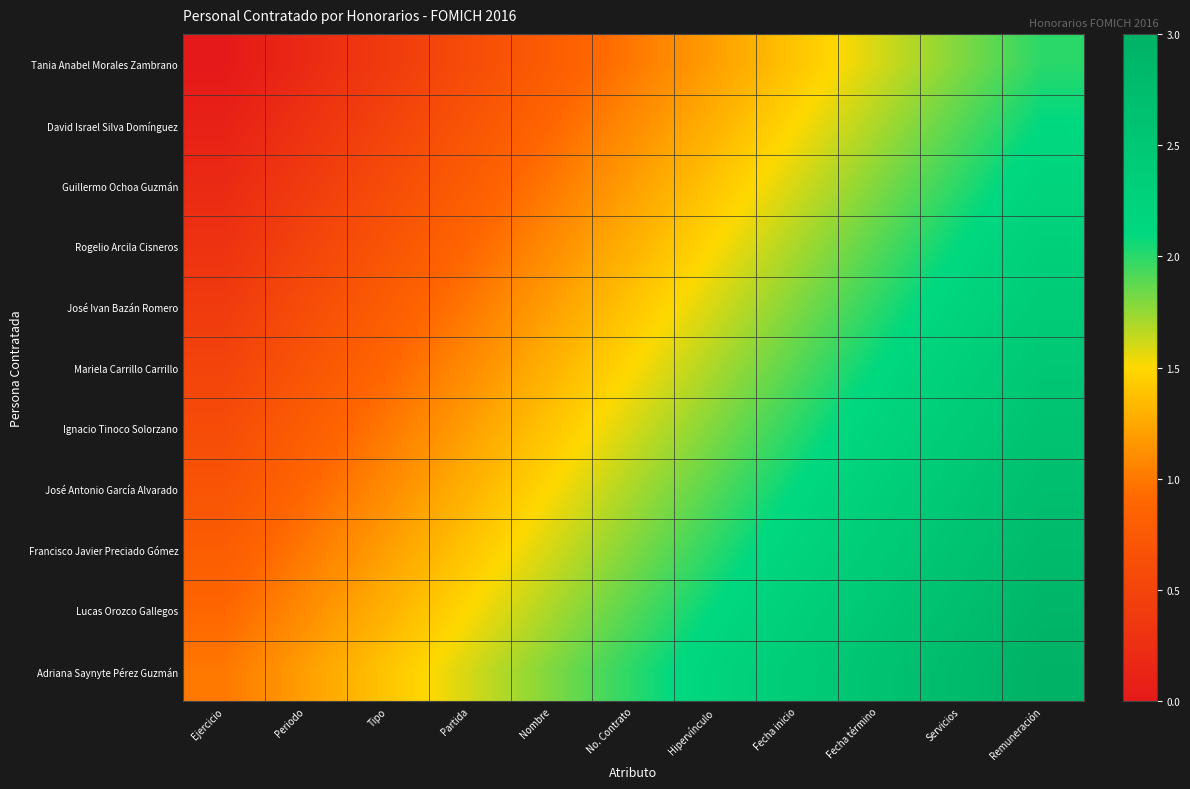

Which series has the widest spread of values?

Tania Anabel Morales Zambrano